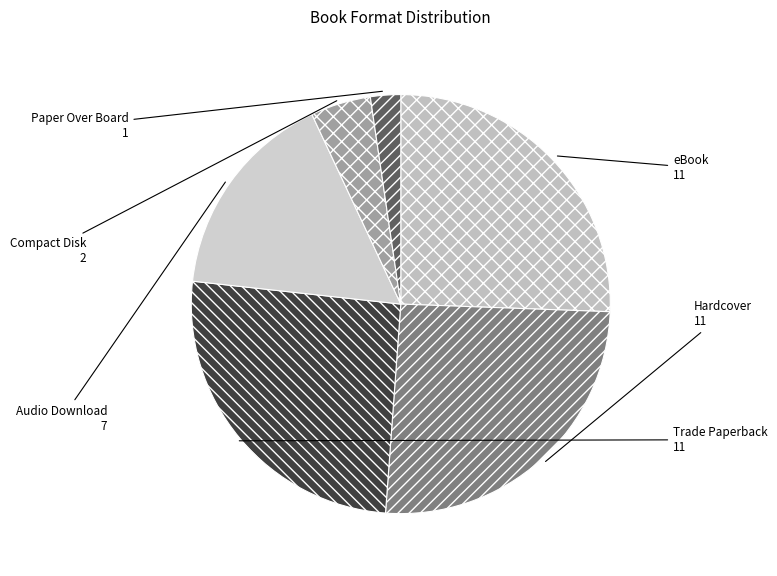

Does Hardcover represent more than half of the total?

No